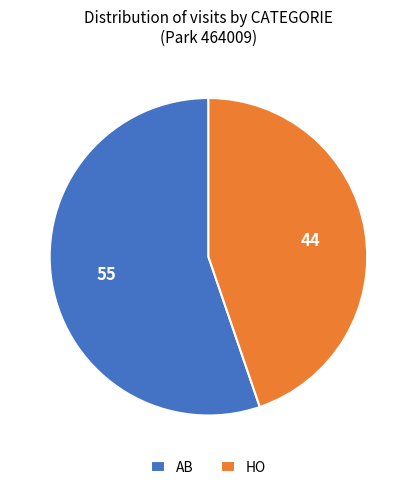

Is the sum of AB and HO greater than half?

Yes